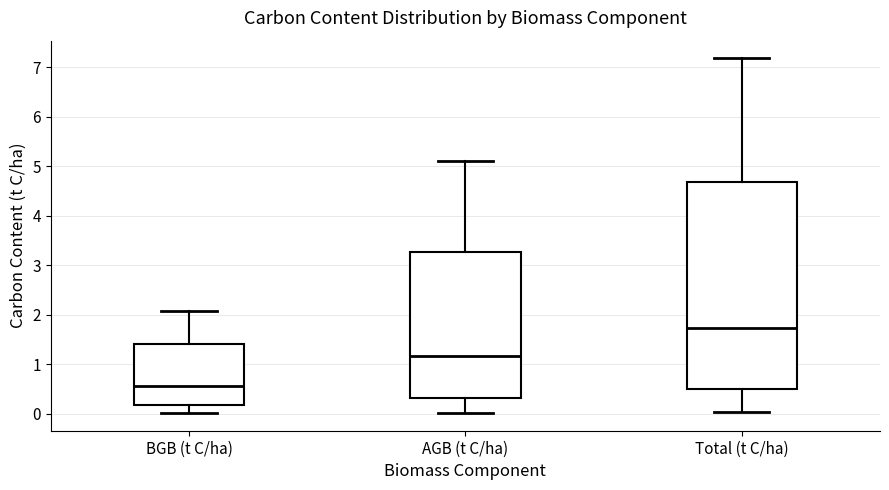

Where does the median line of the box for BGB (t C/ha) sit on the y-axis? The values are not printed on the chart, so give them approximately, as read against the axis.

0.6